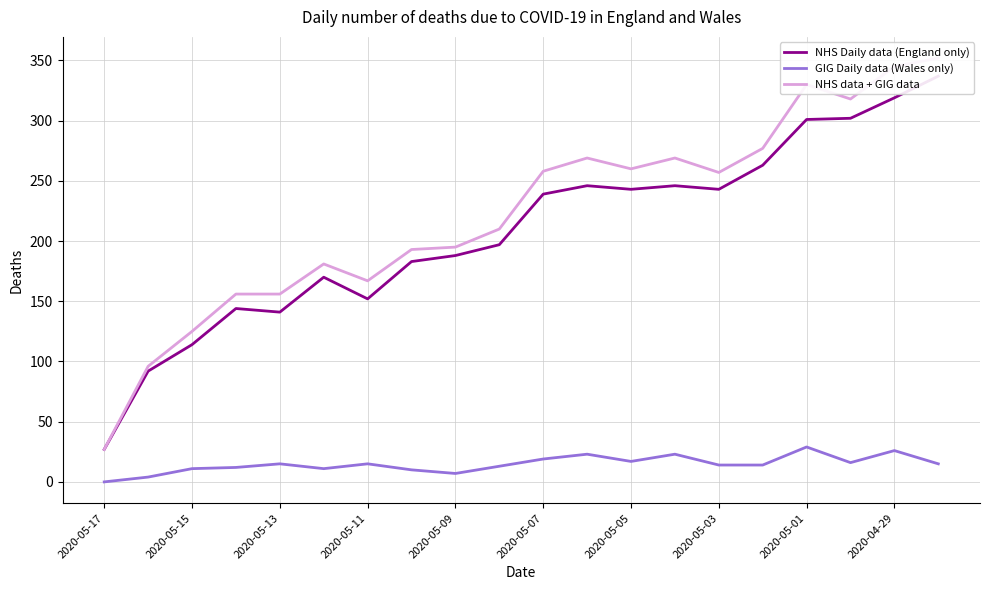

True or false: NHS data + GIG data and NHS Daily data (England only) cross at least once.

False